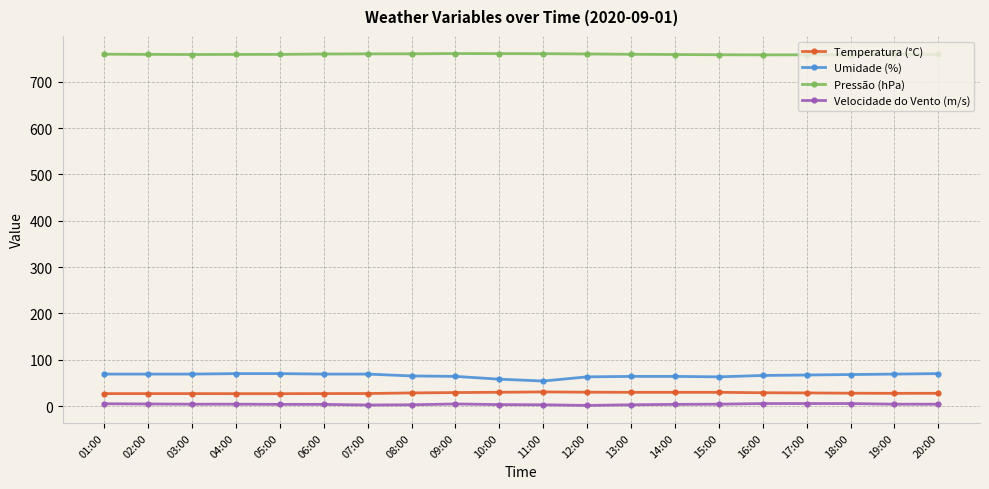

Is this an area chart (filled region under the line)?

No